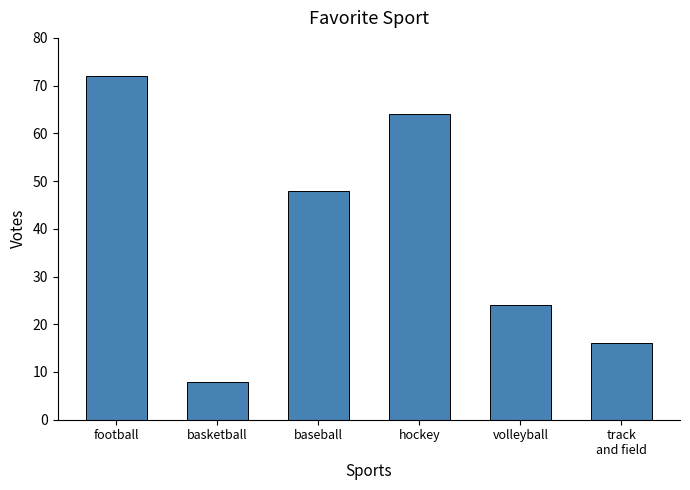

Rank the categories by value from lowest to highest.

basketball, track
and field, volleyball, baseball, hockey, football